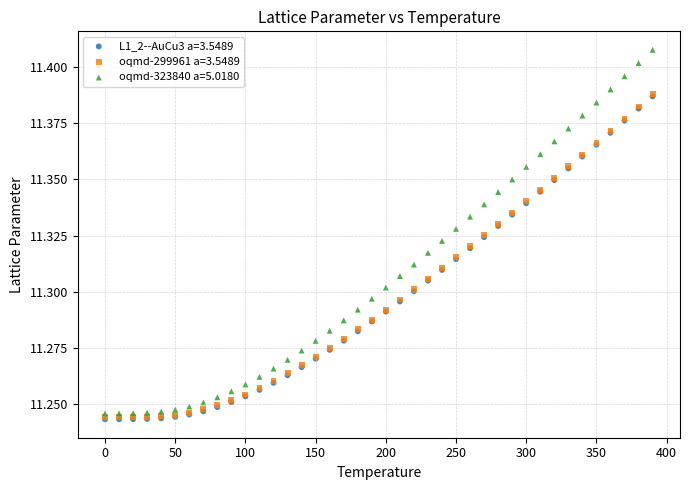

Which series has the widest spread of Y values?

oqmd-323840 a=5.0180